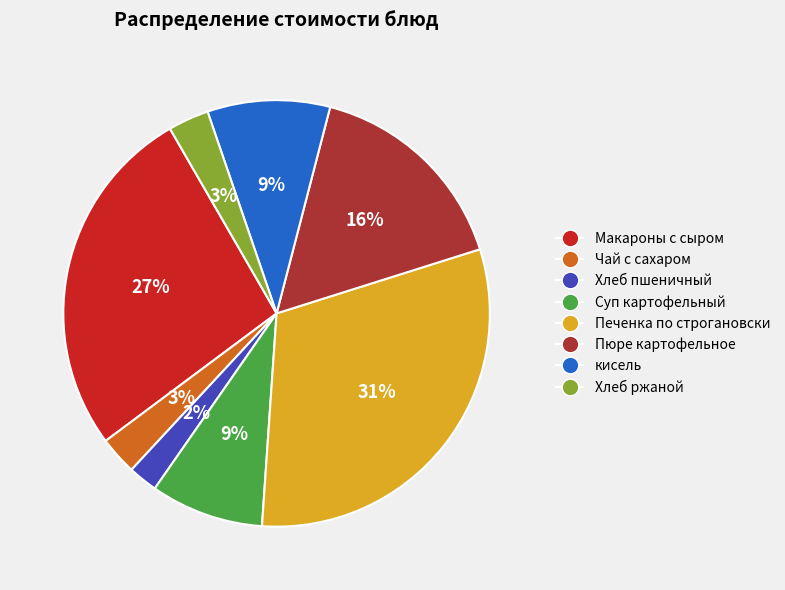

True or false: Макароны с сыром accounts for 38% of the total.

False